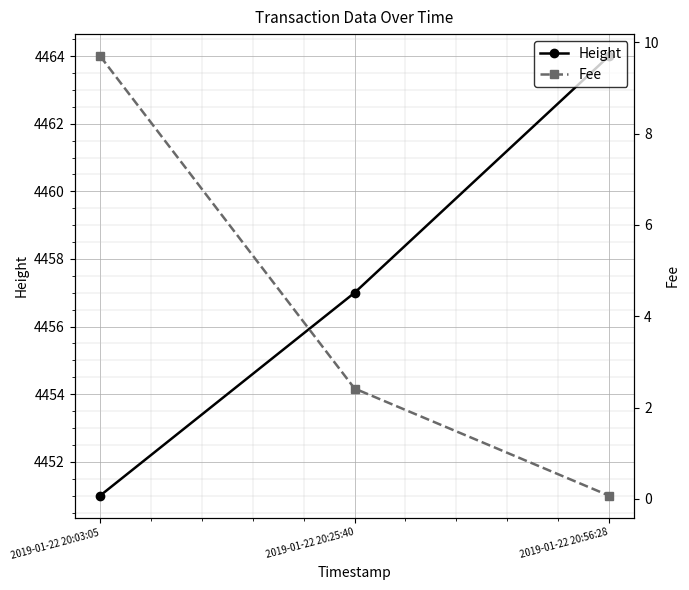

Is it true that Fee equals 9.7 at 2019-01-22 20:03:05?

True